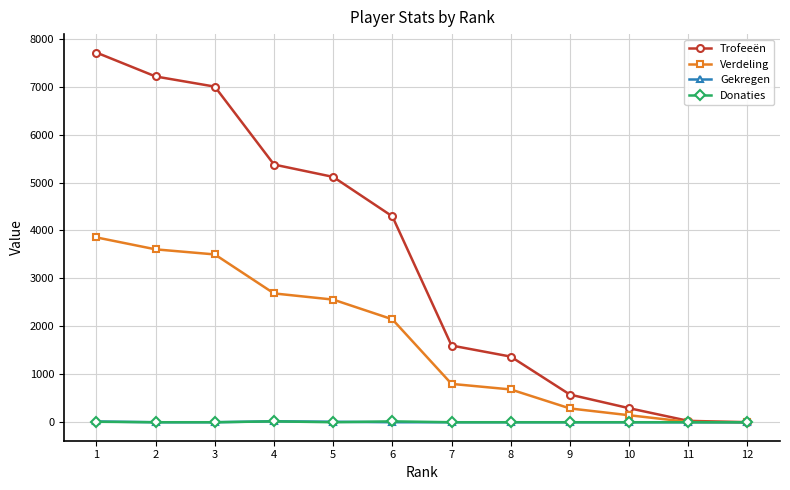

Is this an area chart (filled region under the line)?

No